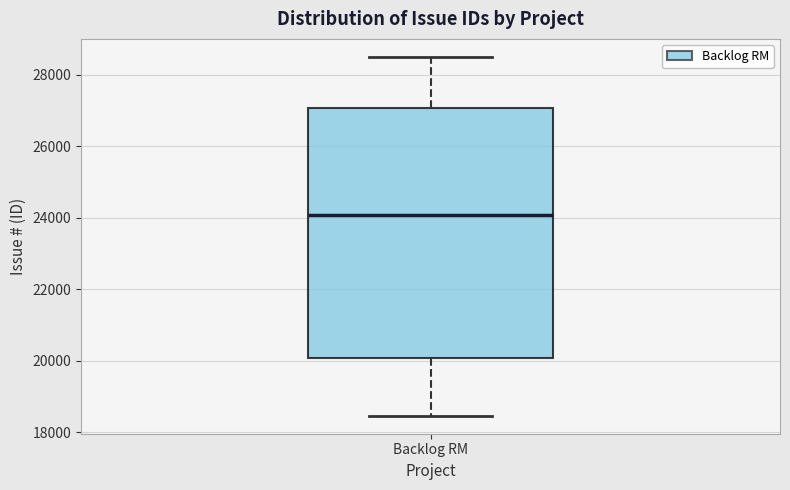

Transcribe this box plot: give where the median line is, the range the box spans, and where the two whiskers end, as read against the y-axis. The values are not printed on the chart, so give them approximately, as read against the axis.

median 24000, box 20000 to 27000, whiskers 18400 to 28600